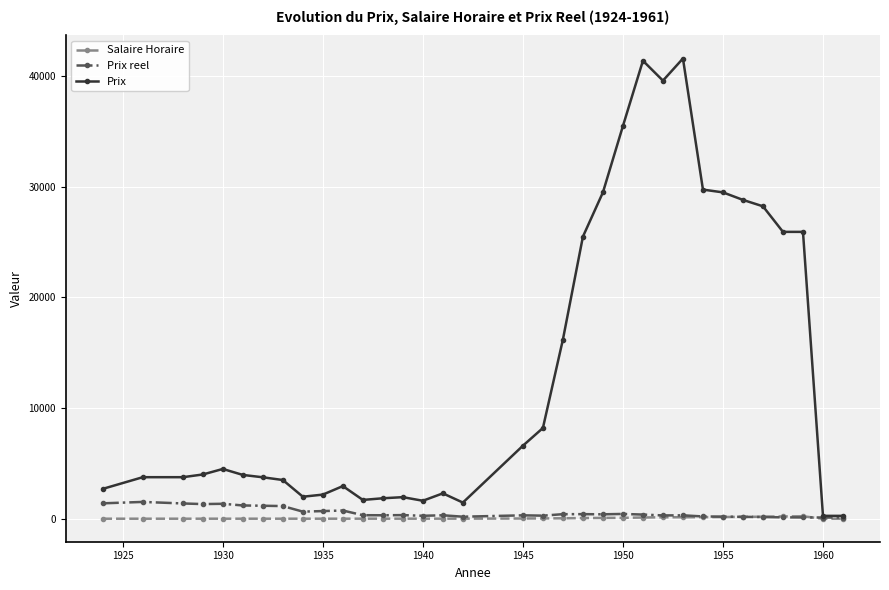

Count the number of categories in the chart.

34